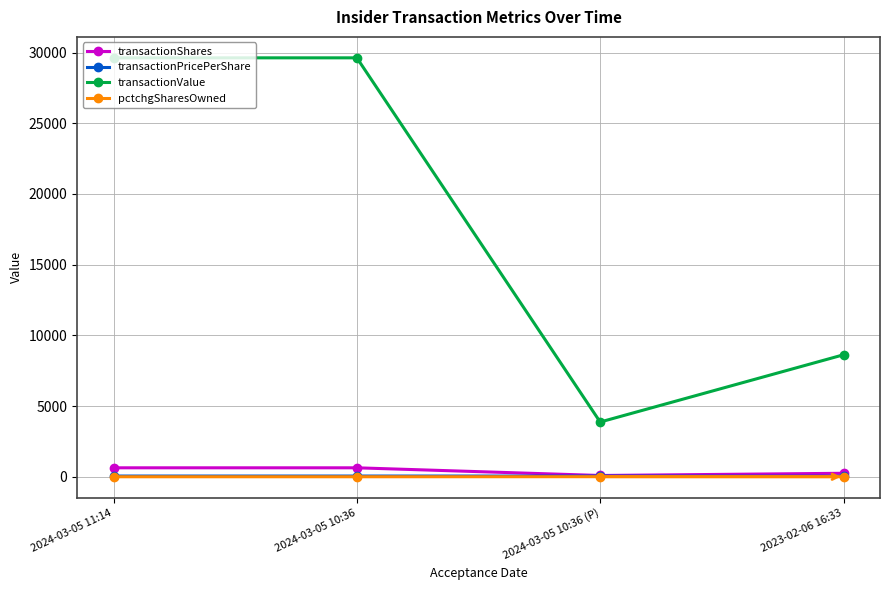

True or false: transactionShares and transactionValue intersect in this chart.

False